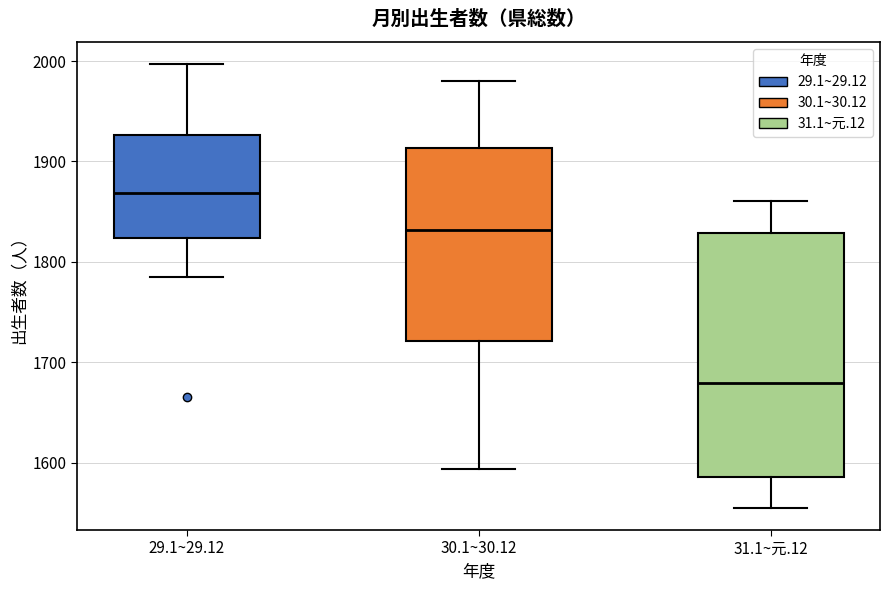

Comparing the boxes themselves (not the whiskers), which one is the tallest?

31.1~元.12